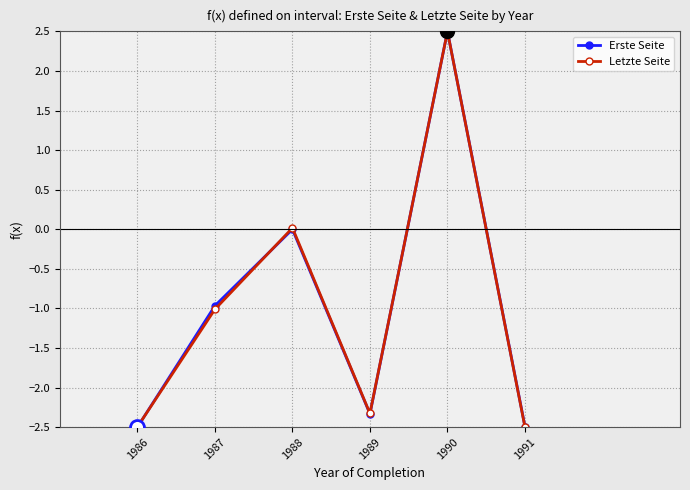

Between which two adjacent categories do Erste Seite and Letzte Seite first intersect?

1986 and 1987